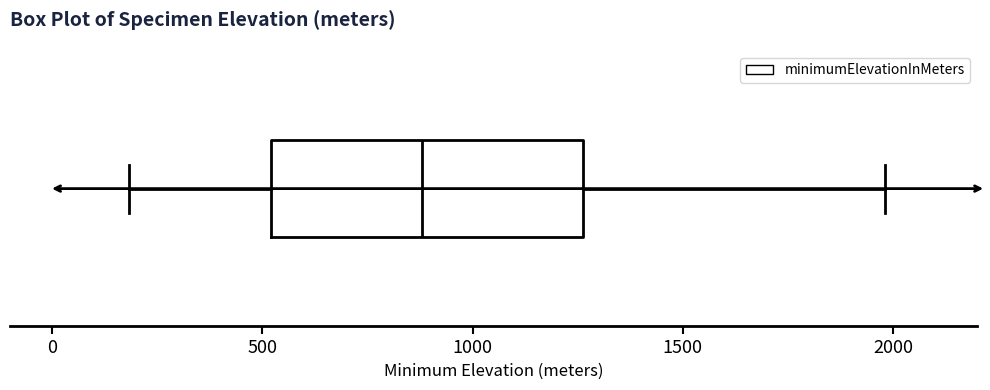

Transcribe this box plot: give where the median line is, the range the box spans, and where the two whiskers end, as read against the x-axis. The values are not printed on the chart, so give them approximately, as read against the axis.

median 900, box 500 to 1250, whiskers 200 to 2000